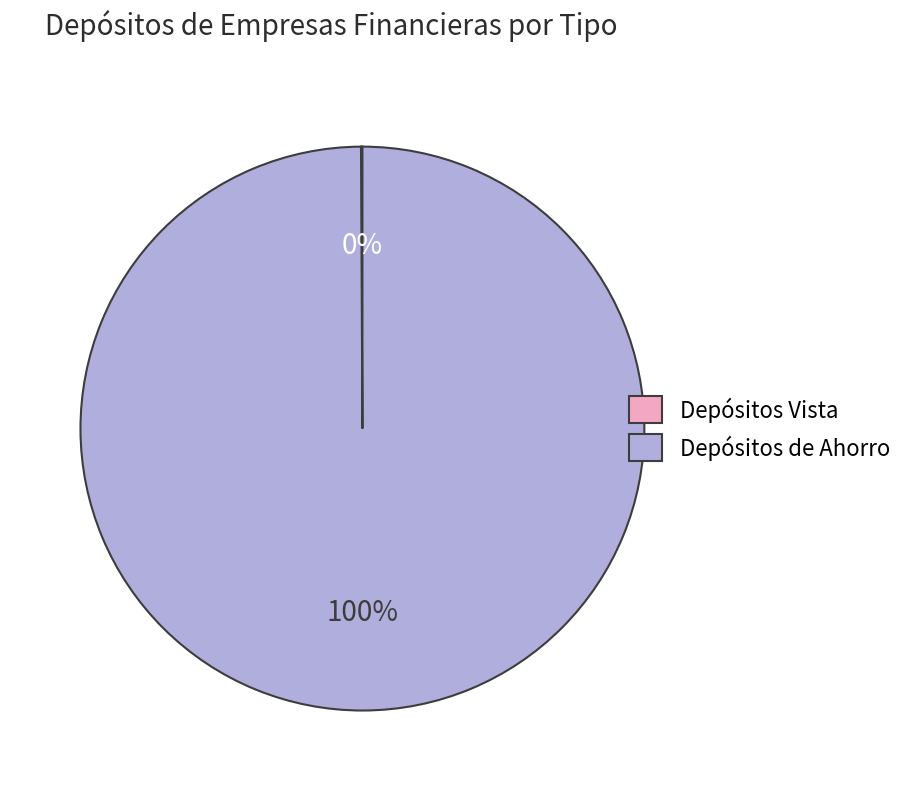

To the nearest percent, what is the average slice percentage?

50%